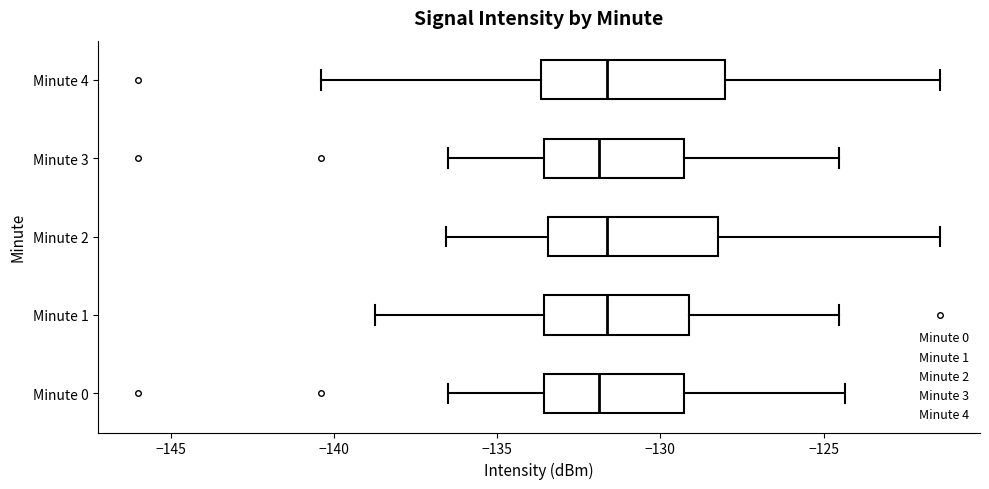

Reading bottom to top, read every box against the x-axis: the position of its median line, the range the box covers, and the ends of its whiskers. The values are not printed on the chart, so give them approximately, as read against the axis.

Minute 0: median -132.0, box -133.5 to -129.5, whiskers -136.5 to -124.5
Minute 1: median -131.5, box -133.5 to -129.0, whiskers -138.5 to -124.5
Minute 2: median -131.5, box -133.5 to -128.0, whiskers -136.5 to -121.5
Minute 3: median -132.0, box -133.5 to -129.5, whiskers -136.5 to -124.5
Minute 4: median -131.5, box -133.5 to -128.0, whiskers -140.5 to -121.5